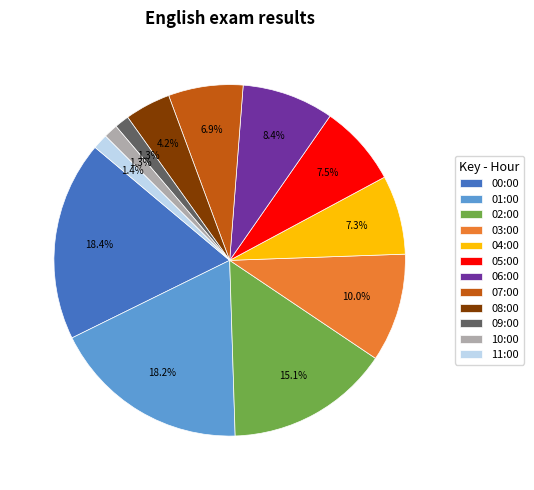

How many slices are in this pie chart?

12